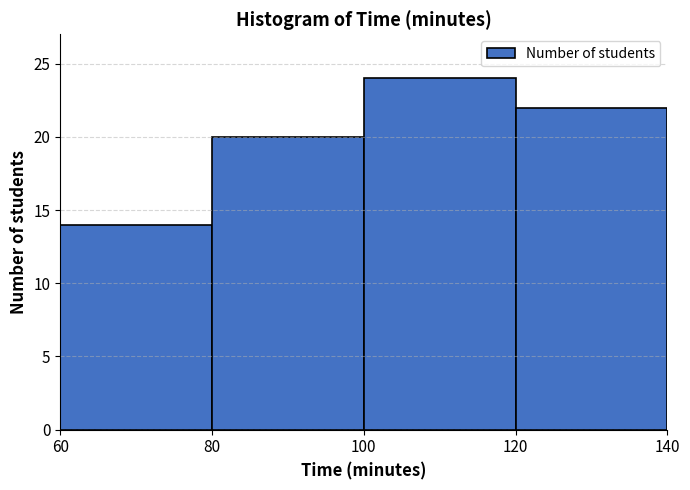

Over which range of the x-axis is the bar tallest?

100 to 120